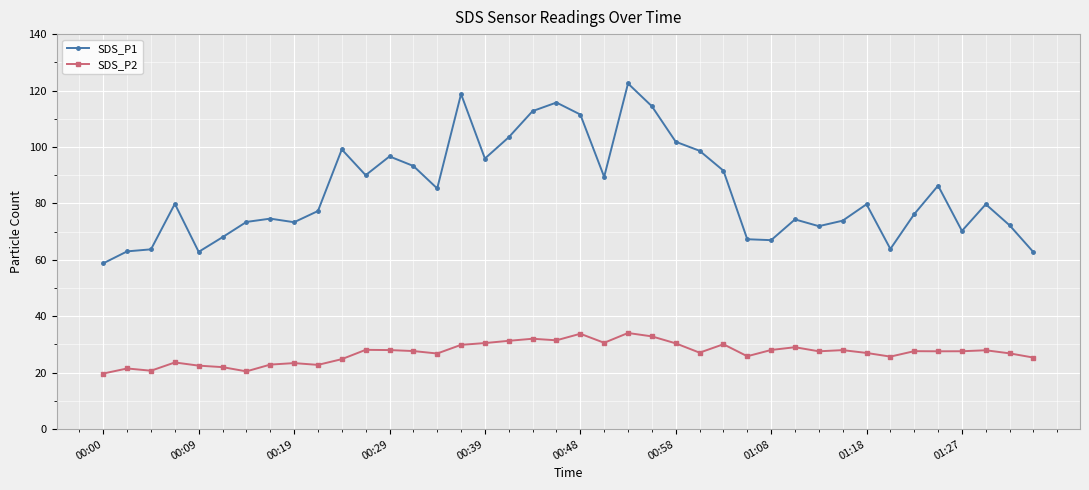

True or false: SDS_P1 and SDS_P2 intersect in this chart.

False